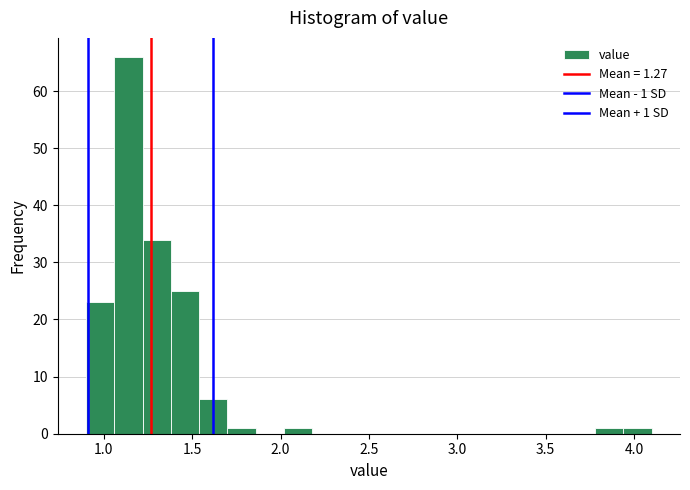

Around what value on the x-axis is the tallest bar? Give the approximate position of its centre, as read against the axis.

1.15